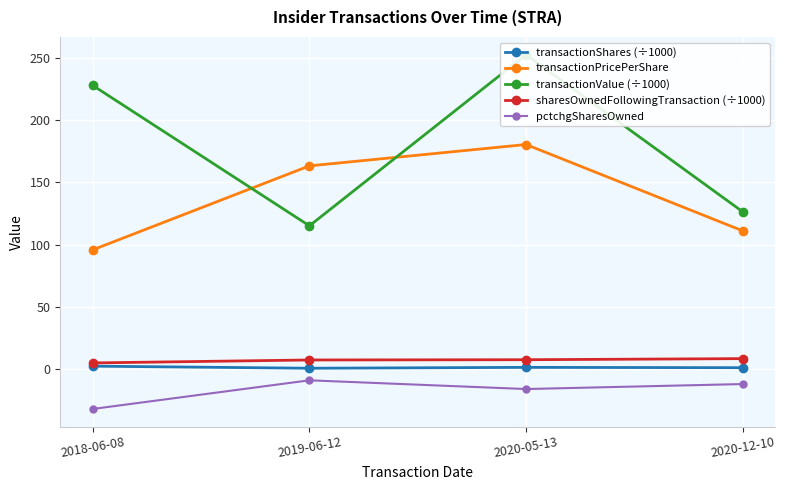

Rank the series by their maximum value, from lowest to highest.

pctchgSharesOwned, transactionShares (÷1000), sharesOwnedFollowingTransaction (÷1000), transactionPricePerShare, transactionValue (÷1000)